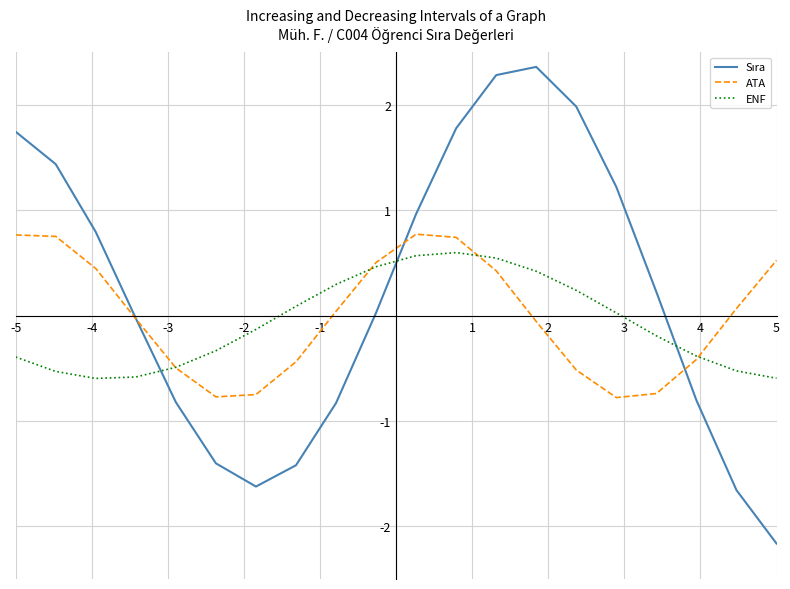

What is the difference between the second highest and second lowest values in the ENF series?

1.2